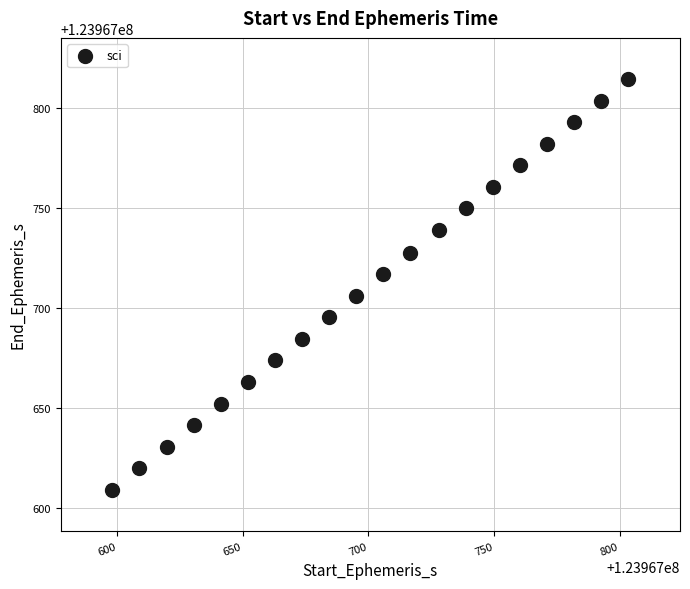

What is the range of Y values (max minus min)?

205.3